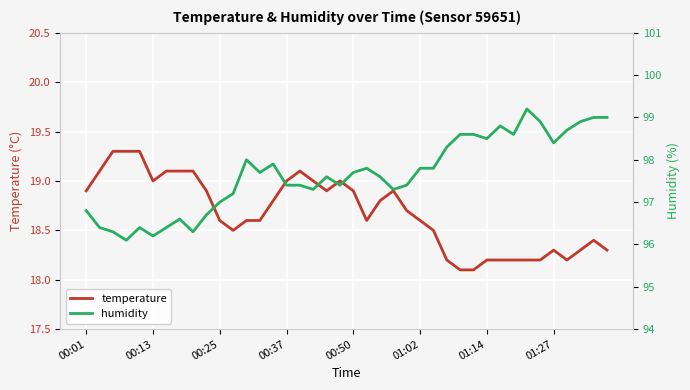

True or false: temperature has a value of 18.3 at 01:27.

True